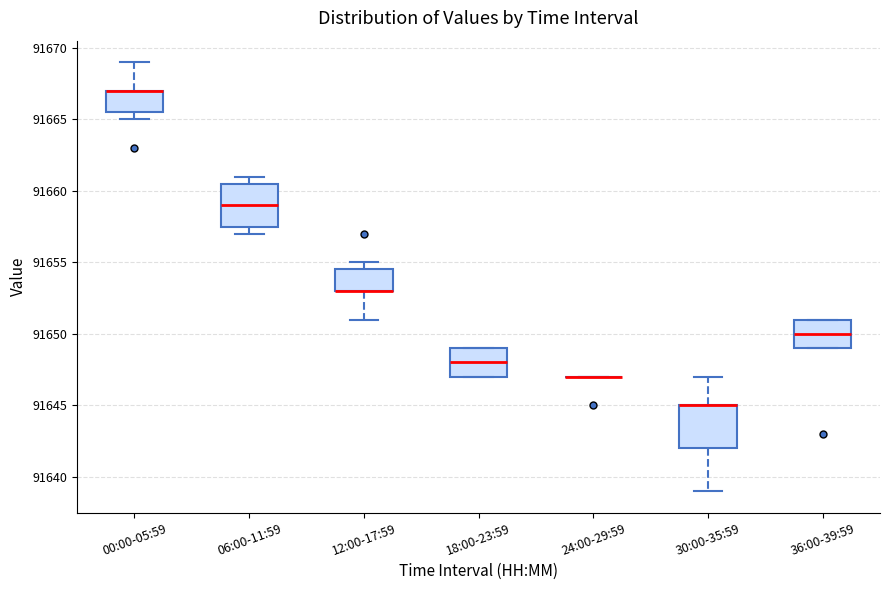

Reading left to right, transcribe this box plot: for each box, give where its median line is, the range the box spans, and where its two whiskers end, as read against the y-axis. The values are not printed on the chart, so give them approximately, as read against the axis.

00:00-05:59: median 91667.0 (drawn on the box's upper edge), box 91665.5 to 91667.0, whiskers 91665.0 to 91669.0
06:00-11:59: median 91659.0, box 91657.5 to 91660.5, whiskers 91657.0 to 91661.0
12:00-17:59: median 91653.0 (drawn on the box's lower edge), box 91653.0 to 91654.5, whiskers 91651.0 to 91655.0
18:00-23:59: median 91648.0, box 91647.0 to 91649.0, whiskers 91647.0 to 91649.0
24:00-29:59: box collapsed to a line at 91647.0, whiskers 91647.0 to 91647.0
30:00-35:59: median 91645.0 (drawn on the box's upper edge), box 91642.0 to 91645.0, whiskers 91639.0 to 91647.0
36:00-39:59: median 91650.0, box 91649.0 to 91651.0, whiskers 91649.0 to 91651.0